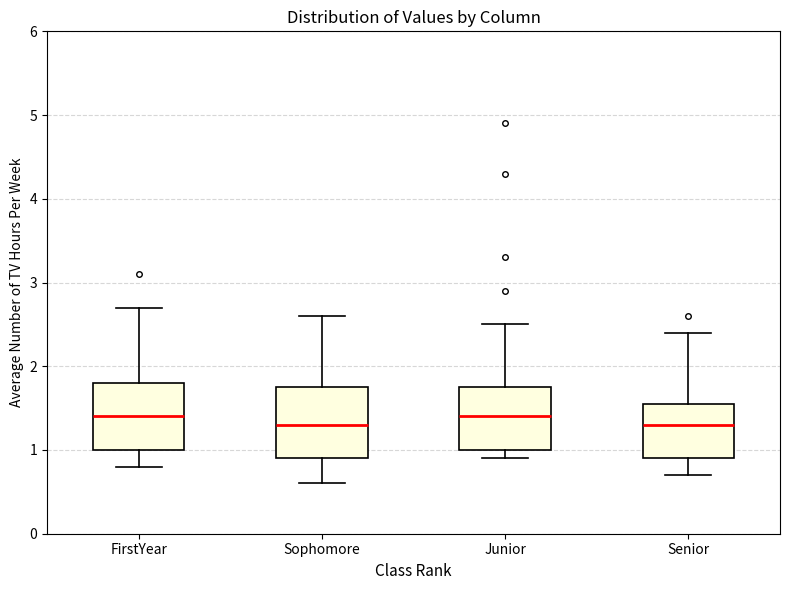

Where does the upper whisker of the box for Senior end on the y-axis? The values are not printed on the chart, so give them approximately, as read against the axis.

2.4